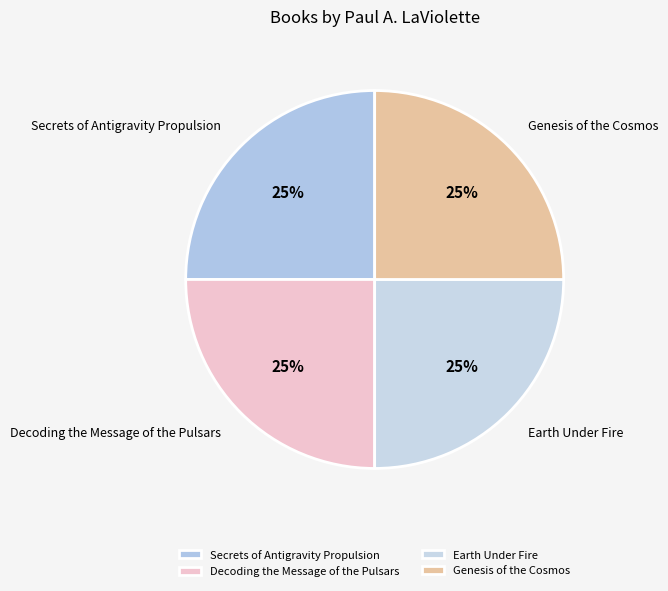

Is it true that Decoding the Message of the Pulsars is 25% of the pie?

True